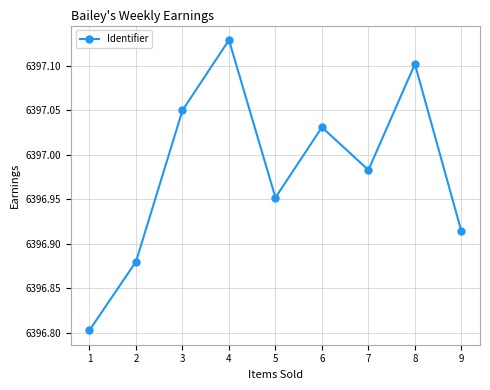

What is the value of the 1st point from the left?

6396.8